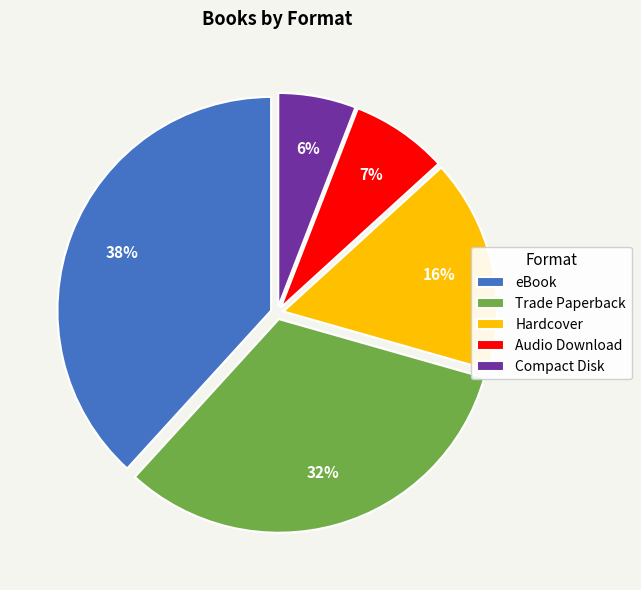

Count the number of slices in the pie.

5